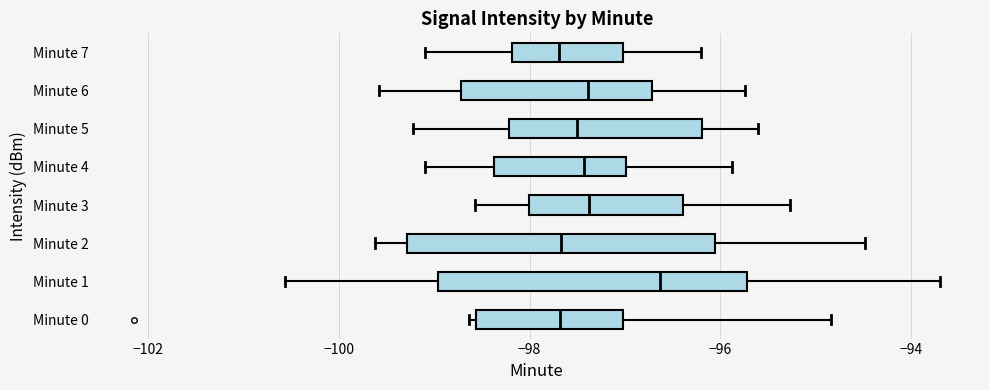

Where does the median line of the box for Minute 7 sit on the x-axis? The values are not printed on the chart, so give them approximately, as read against the axis.

-97.6